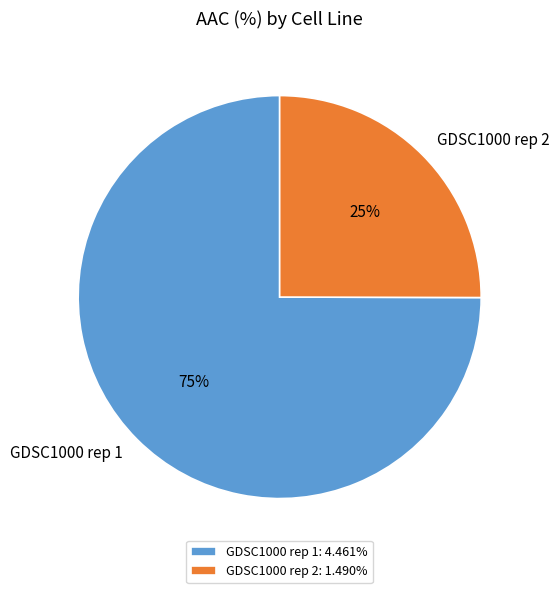

Between GDSC1000 rep 1 and GDSC1000 rep 2, which is larger?

GDSC1000 rep 1